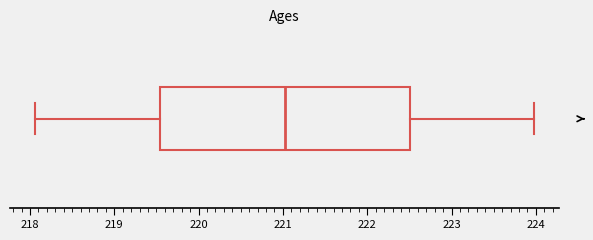

Transcribe this box plot: give where the median line is, the range the box spans, and where the two whiskers end, as read against the x-axis. The values are not printed on the chart, so give them approximately, as read against the axis.

median 221.0, box 219.5 to 222.5, whiskers 218.1 to 224.0